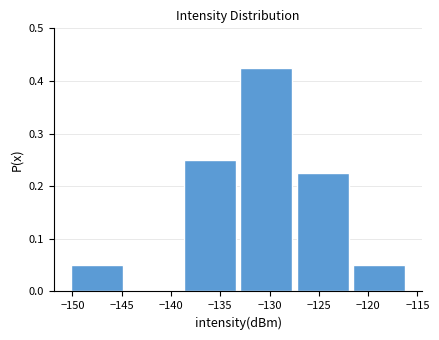

What is the height of the bar covering -150.5 to -144.5 on the x-axis? Neither the bar edges nor the heights are printed on the chart, so give them approximately, as read against the axes.

0.05